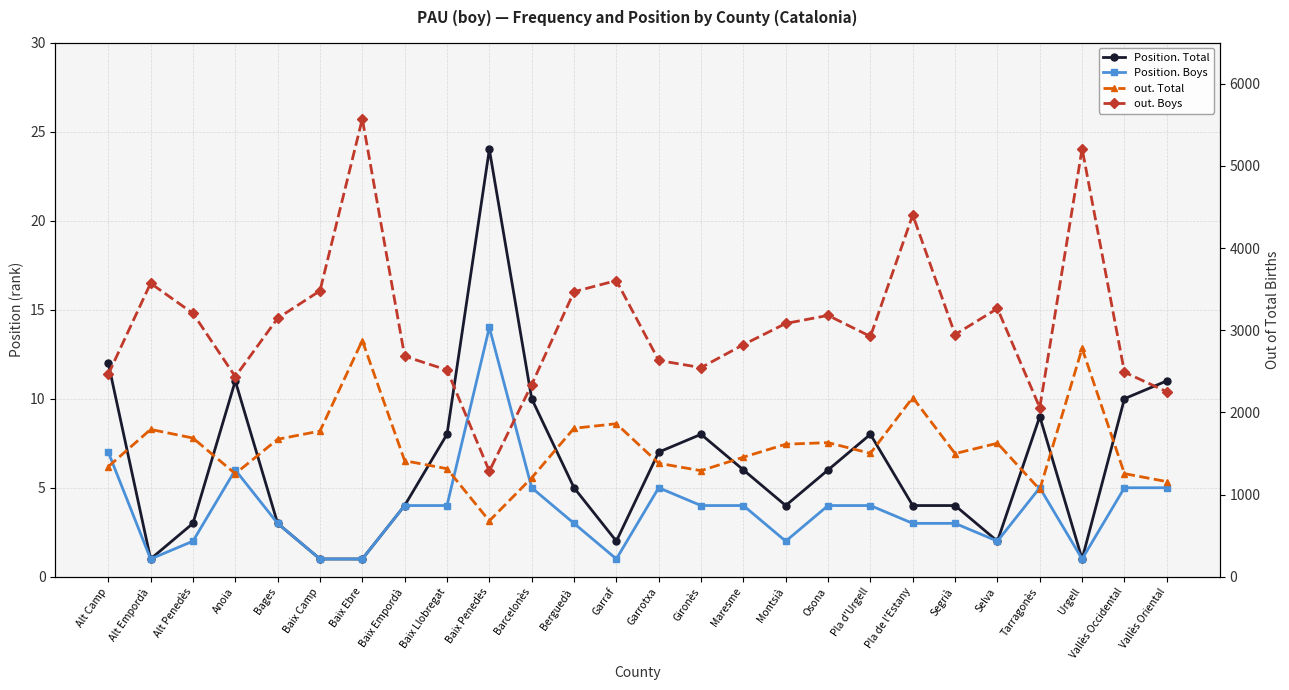

What is the difference between the Position. Boys values at Vallès Occidental and Garraf?

4